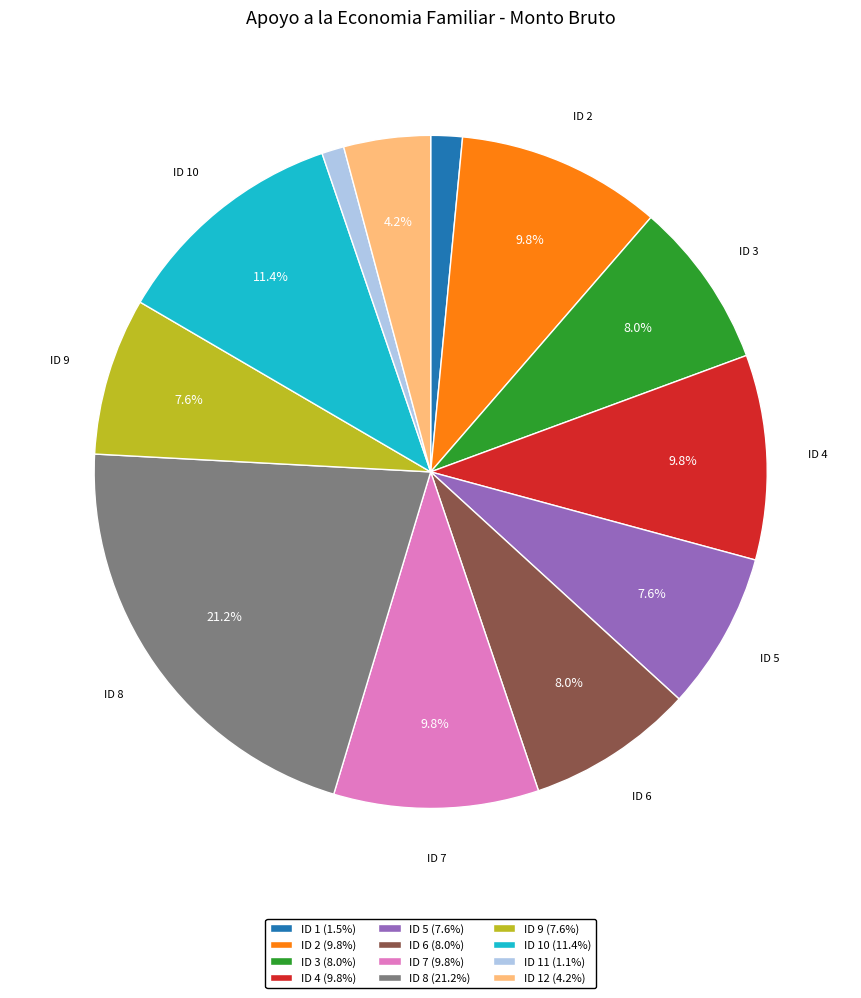

What is the ratio of the value at ID 10 (11.4%) to the value at ID 4 (9.8%)?

1.2